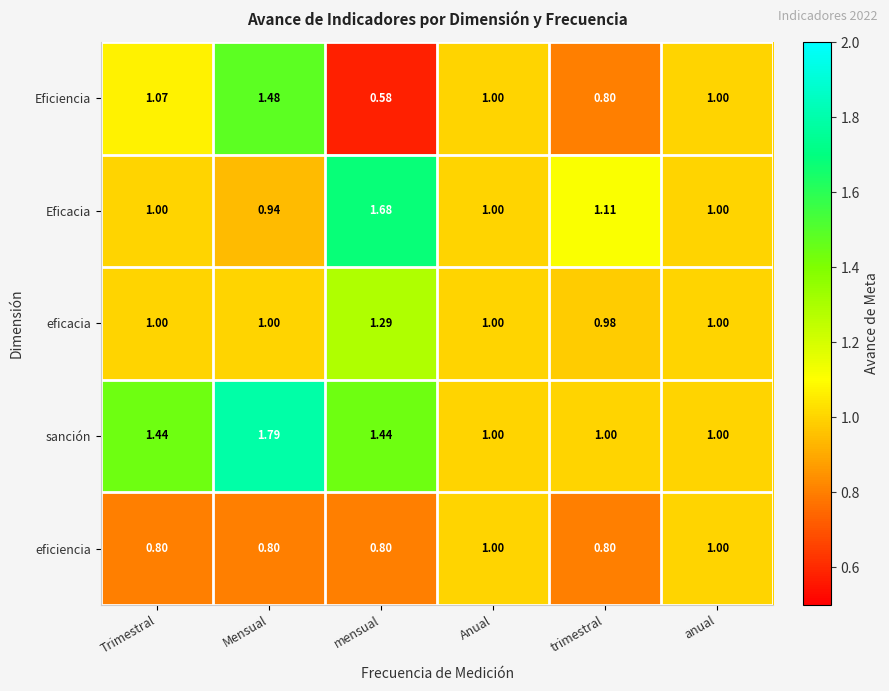

Which label corresponds to the smallest value in the chart?

mensual